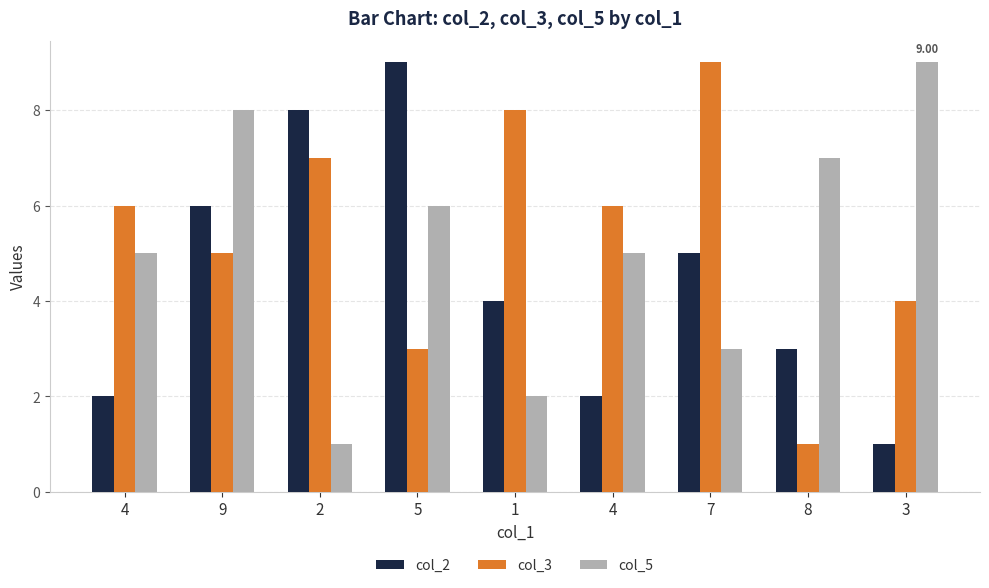

Where does the col_2 series first go above 4?

9